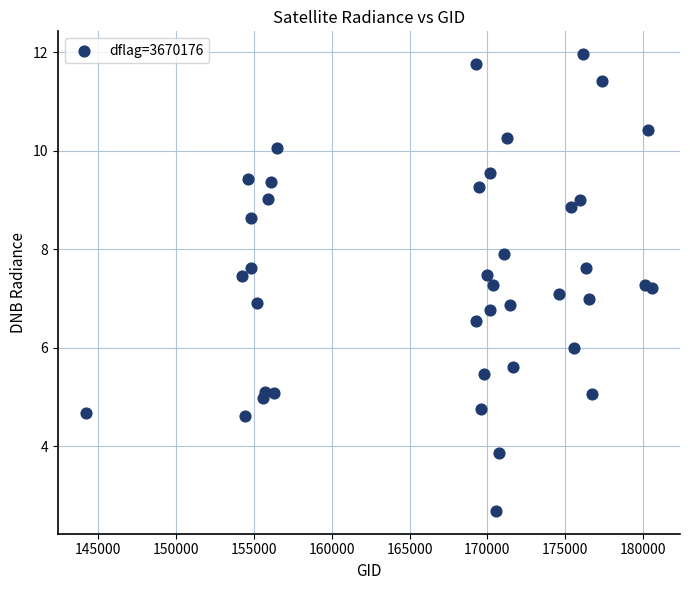

What is the range of Y values (max minus min)?

9.3